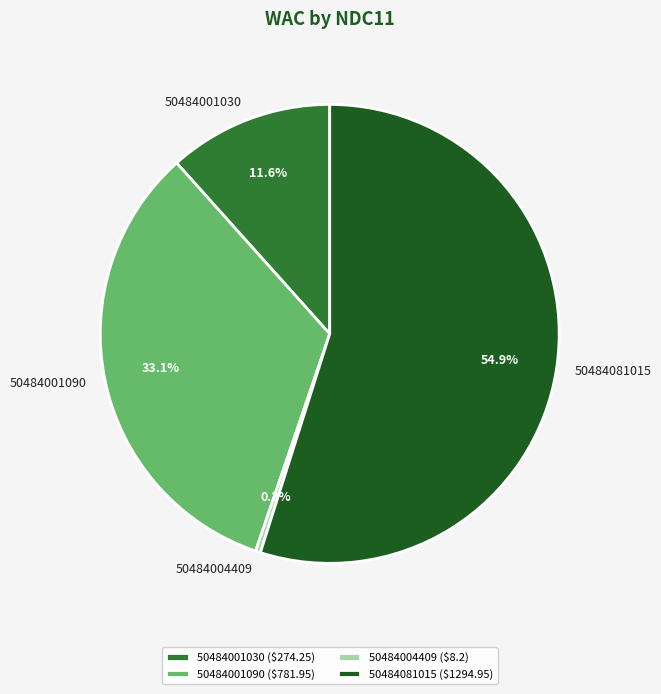

To the nearest percent, what is the combined percentage of 50484001030 and 50484004409?

12%